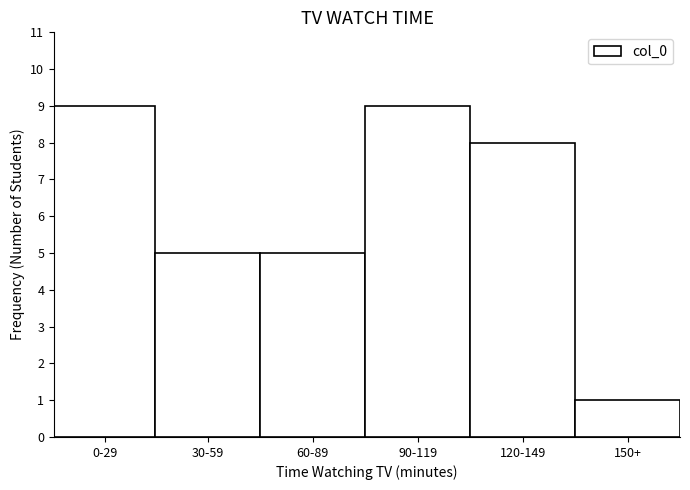

Reading left to right, transcribe all the data shown in this chart.

9	5	5	9	8	1